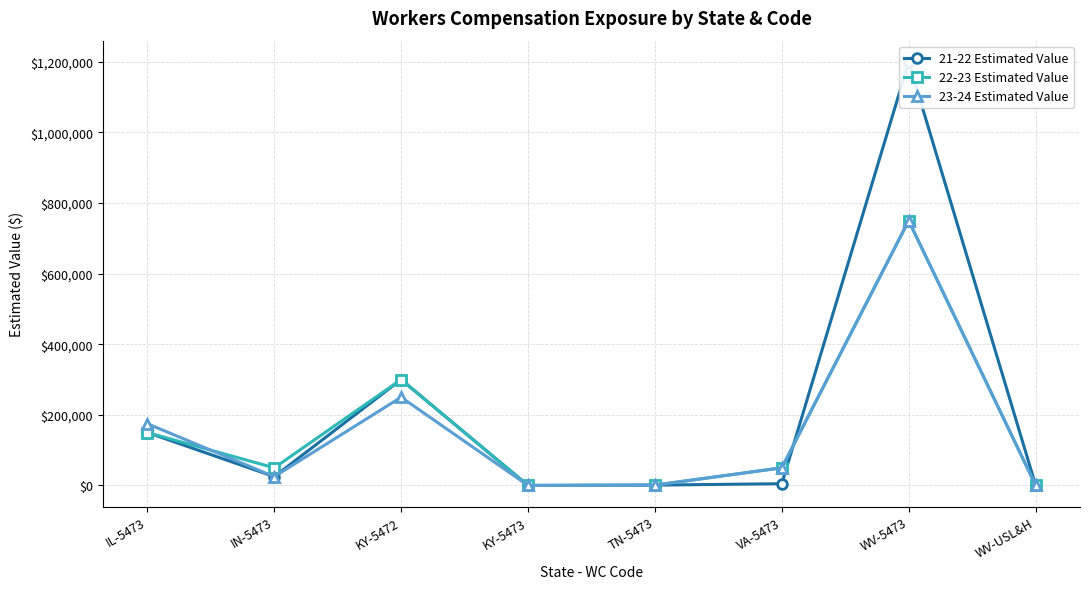

How many series are shown in this chart?

3